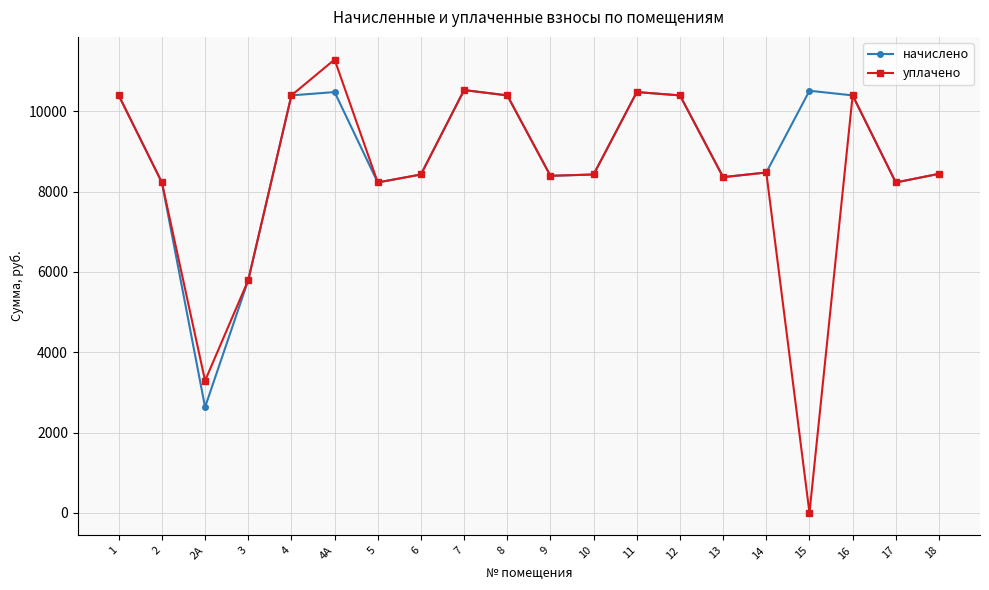

What is the value of the начислено point at the 18th from the left?

10399.7